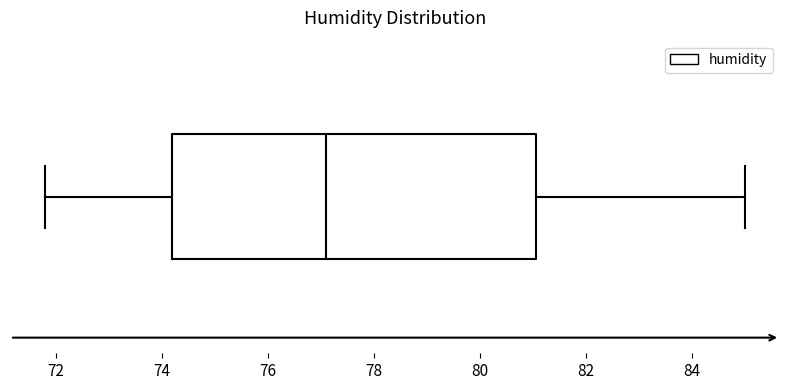

Read this box plot against the x-axis: the position of the median line, the range covered by the box, and the ends of both whiskers. The values are not printed on the chart, so give them approximately, as read against the axis.

median 77.2, box 74.2 to 81.0, whiskers 71.8 to 85.0